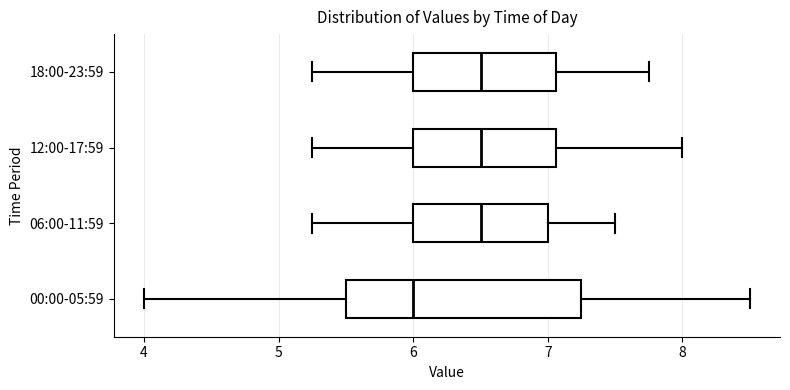

Which box's median line is the furthest to the left?

00:00-05:59